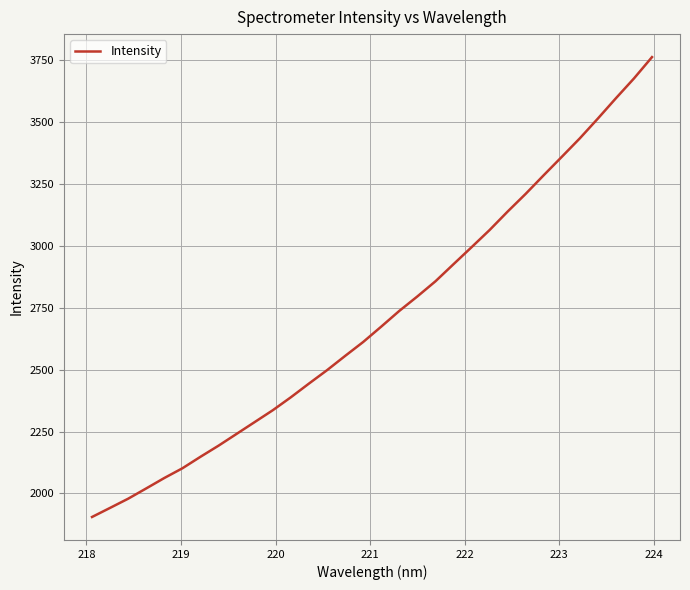

What is the maximum value shown in the chart?

3760.8